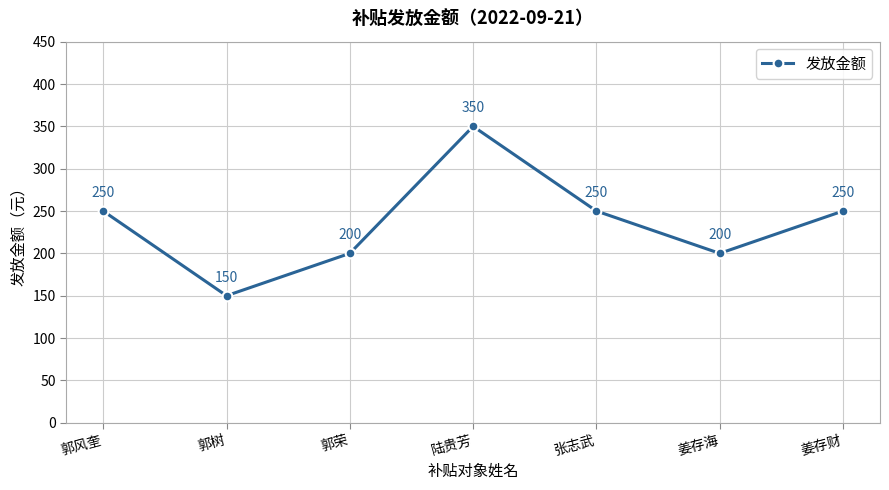

True or false: the data shows 59 at 张志武.

False